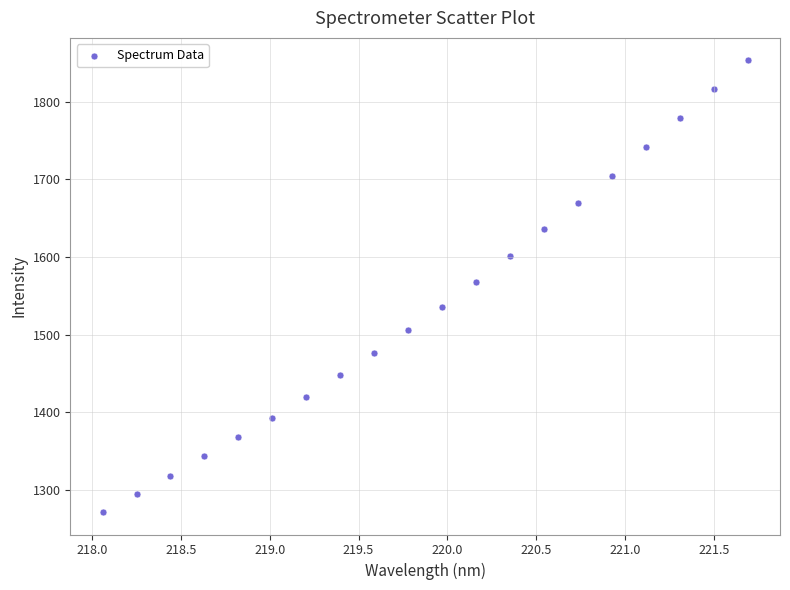

What is the range of Y values (max minus min)?

581.2